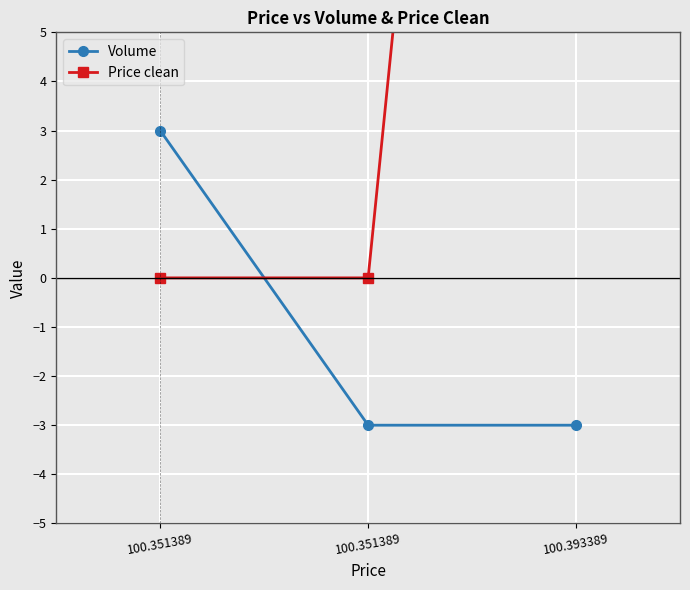

Where is Price clean nearest to the value 21?

100.351389